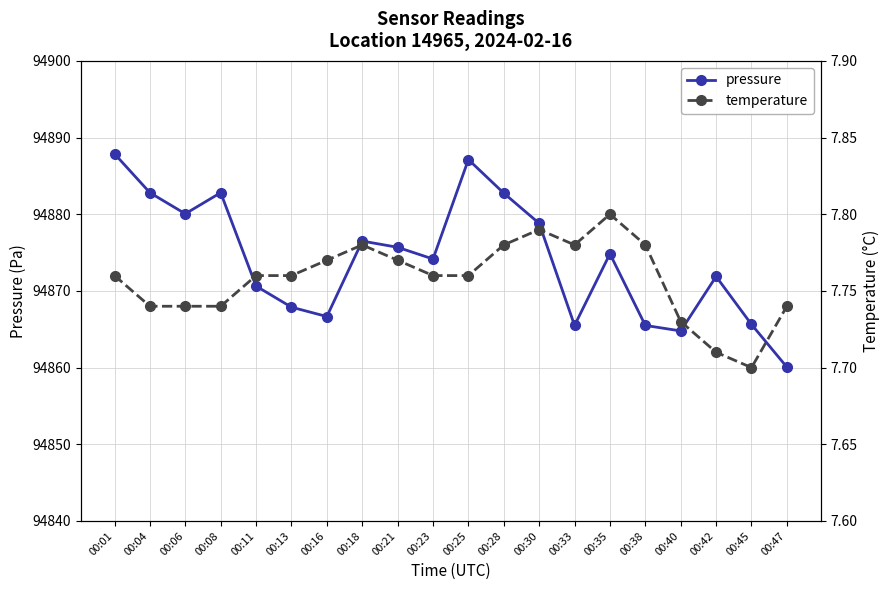

True or false: pressure and temperature cross at least once.

False